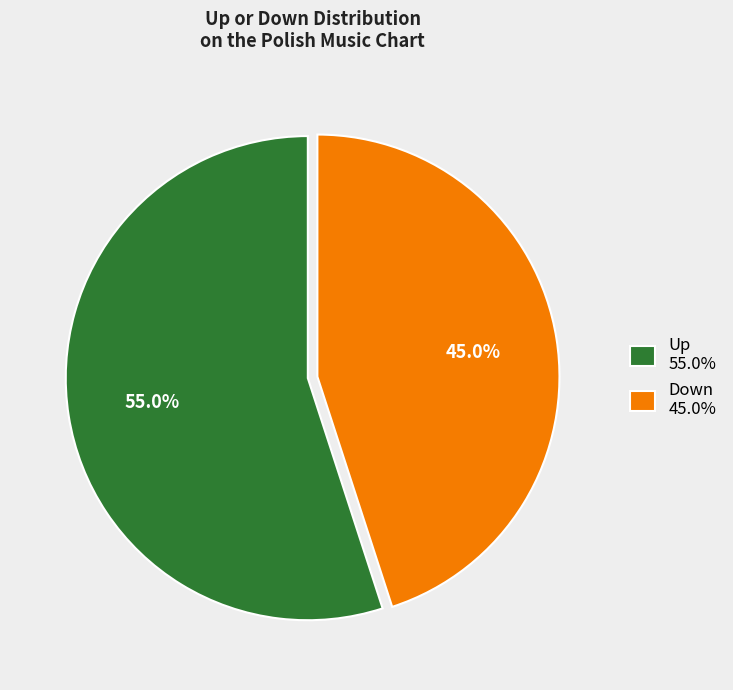

Which has a higher value, Up 55.0% or Down 45.0%?

Up 55.0%